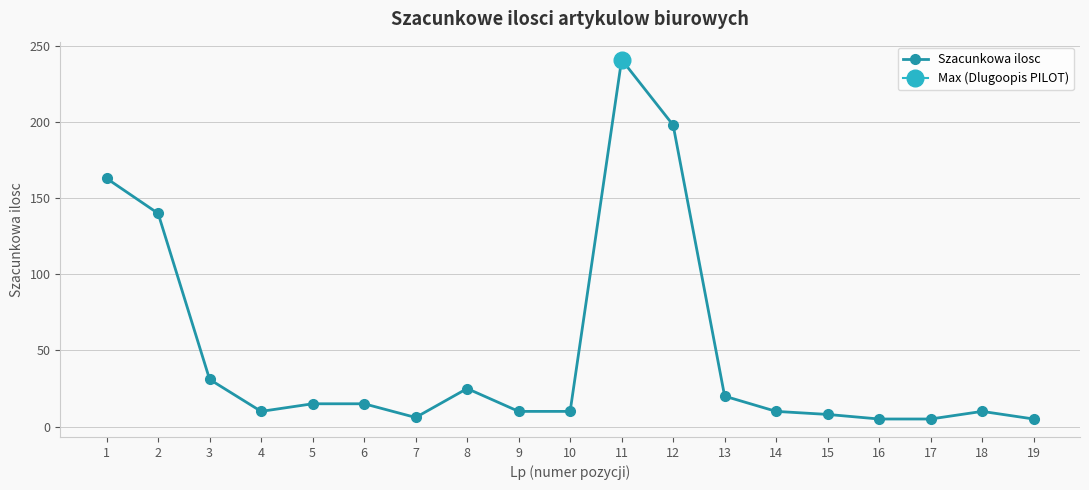

What is the average value?

49